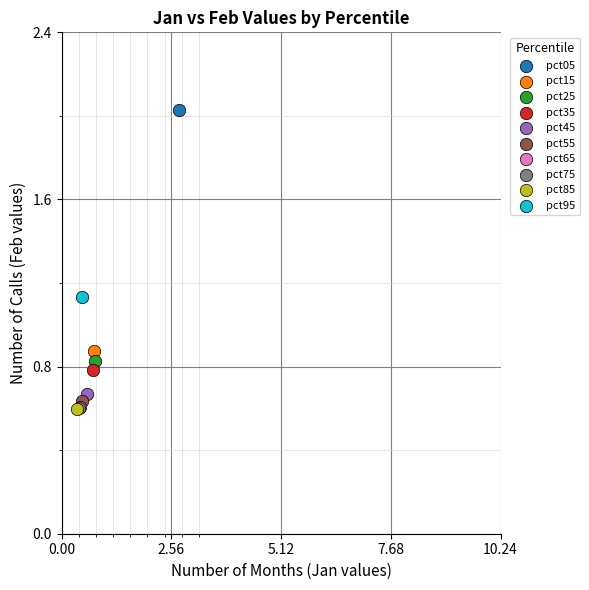

What are all the series names shown in the legend?

pct05, pct15, pct25, pct35, pct45, pct55, pct65, pct75, pct85, pct95